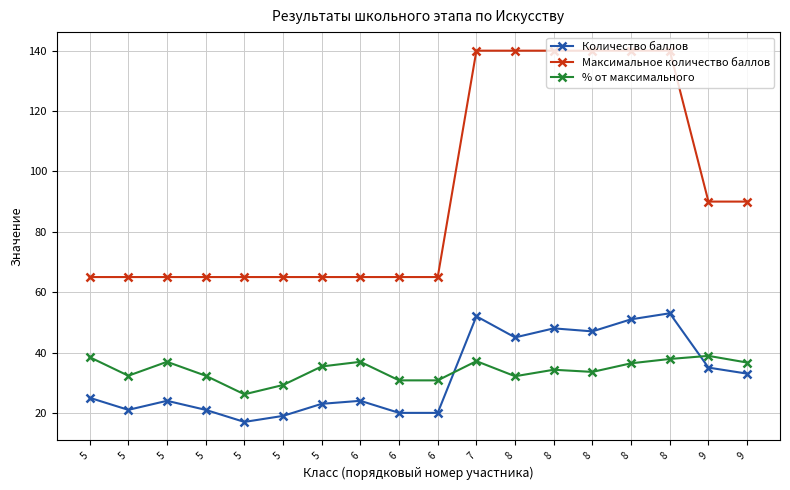

How many lines are shown in the chart?

3